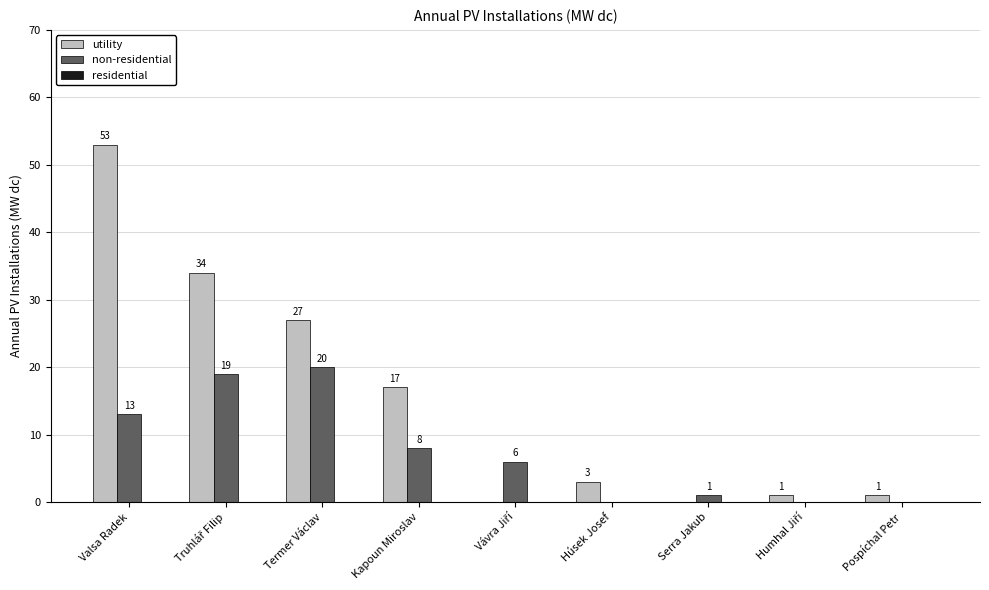

Is the value of utility at Valsa Radek greater than the value of non-residential at Serra Jakub?

Yes